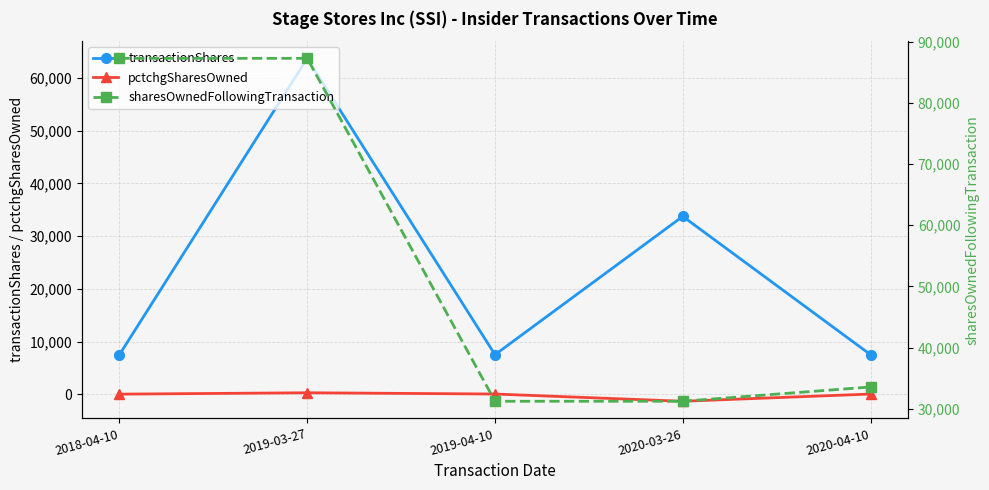

What is the difference between the maximum and minimum values in the pctchgSharesOwned series?

1613